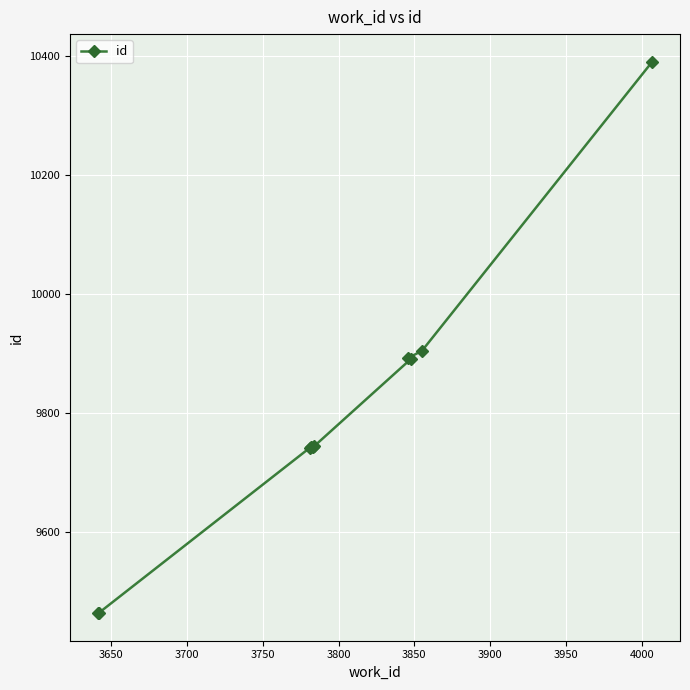

What is the maximum value shown in the chart?

10391